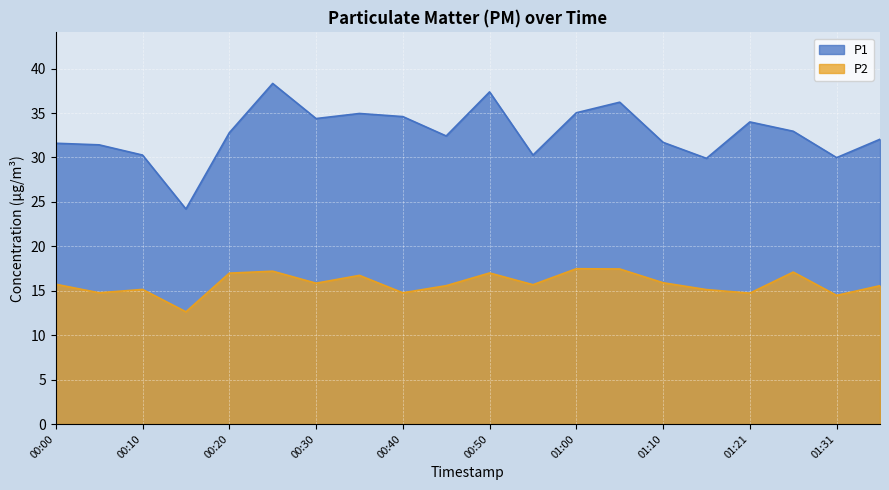

True or false: P2 and P1 intersect in this chart.

False